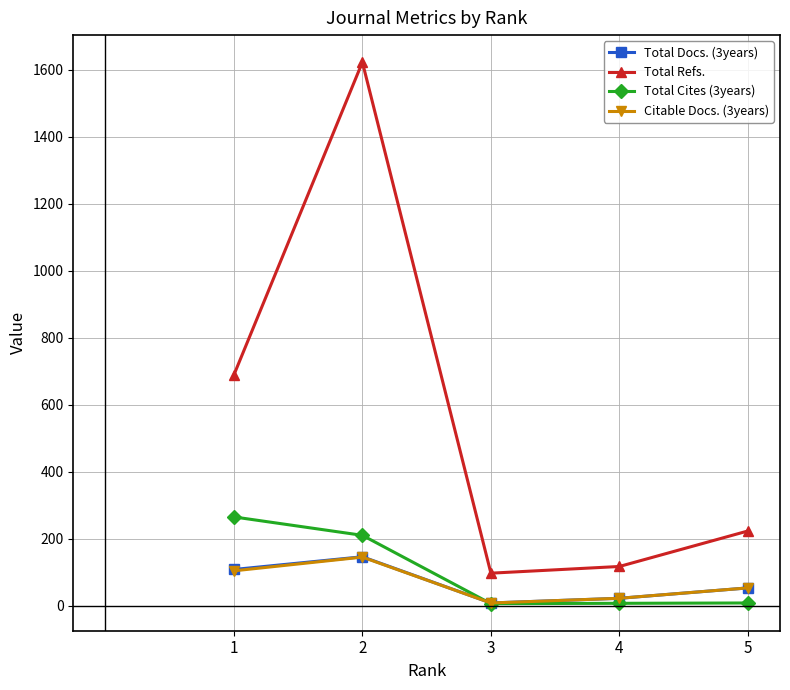

What are all the series names shown in the legend?

Total Docs. (3years), Total Refs., Total Cites (3years), Citable Docs. (3years)